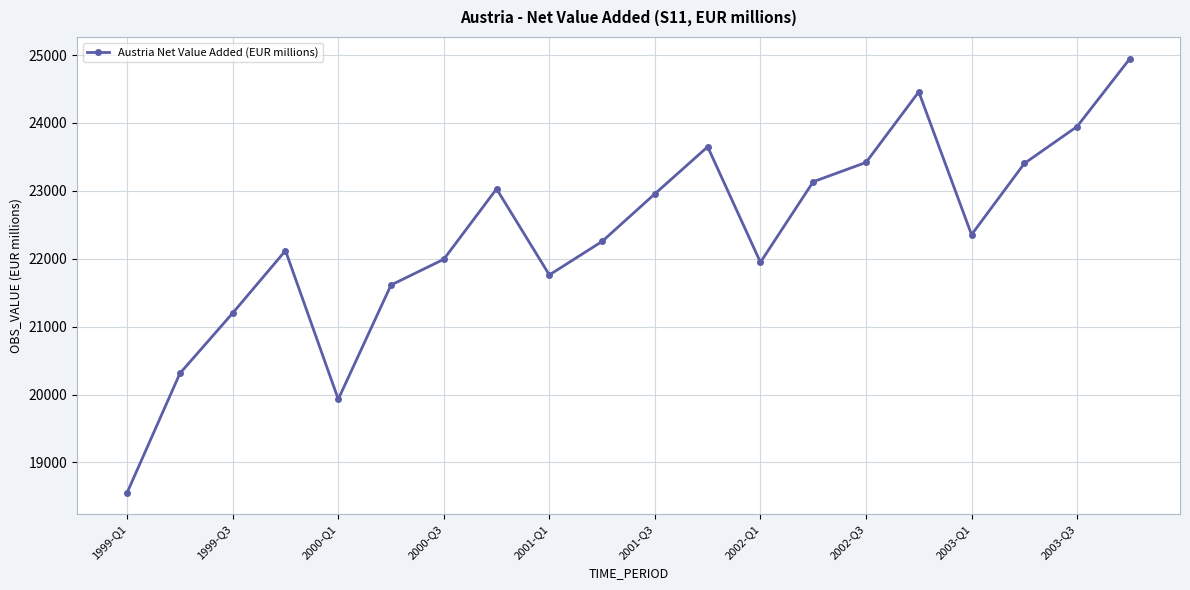

What is the value of the 9th point from the left?

21761.4